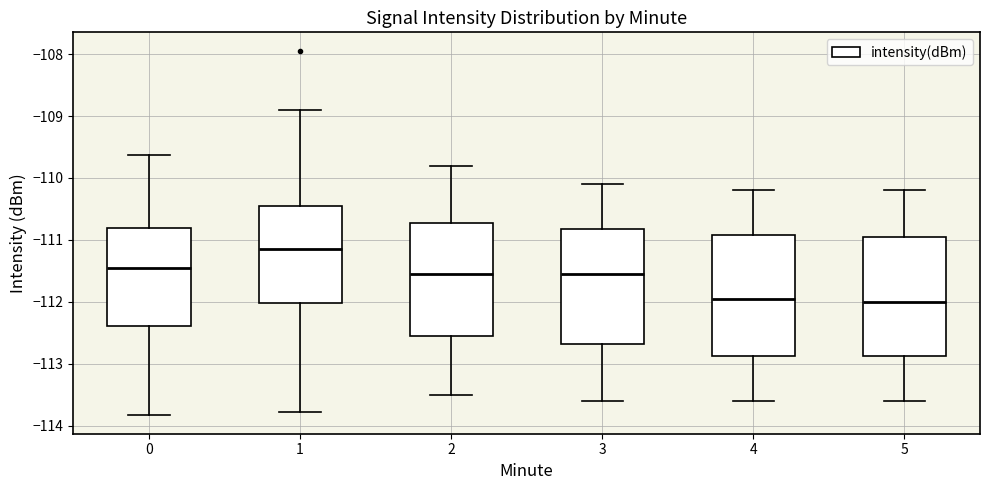

Reading left to right, transcribe this box plot: for each box, give where its median line is, the range the box spans, and where its two whiskers end, as read against the y-axis. The values are not printed on the chart, so give them approximately, as read against the axis.

0: median -111.4, box -112.4 to -110.8, whiskers -113.8 to -109.6
1: median -111.1, box -112.0 to -110.5, whiskers -113.8 to -108.9
2: median -111.5, box -112.5 to -110.7, whiskers -113.5 to -109.8
3: median -111.5, box -112.7 to -110.8, whiskers -113.6 to -110.1
4: median -111.9, box -112.9 to -110.9, whiskers -113.6 to -110.2
5: median -112.0, box -112.9 to -110.9, whiskers -113.6 to -110.2